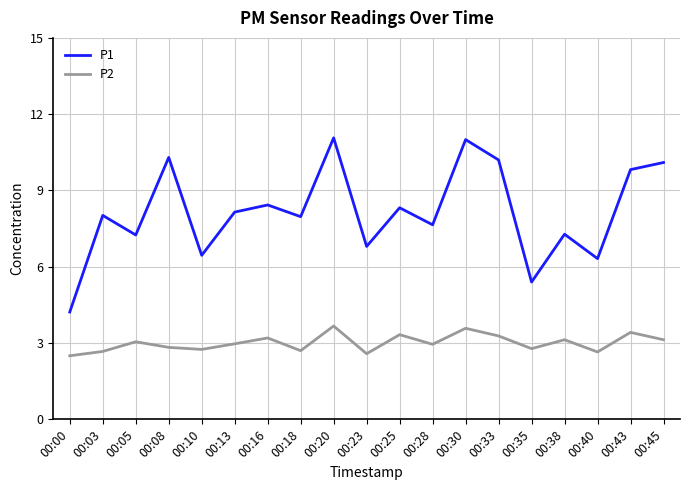

Which series has the largest total across all categories?

P1